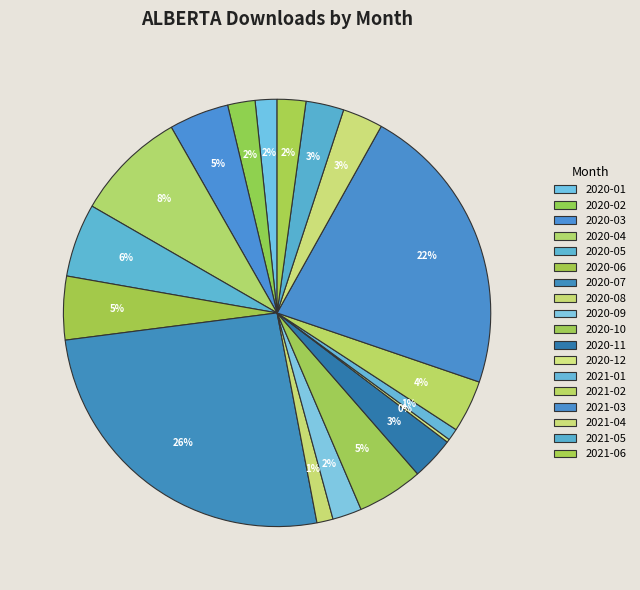

Rank the categories by value from highest to lowest.

2020-07, 2021-03, 2020-04, 2020-05, 2020-10, 2020-06, 2020-03, 2021-02, 2020-11, 2021-04, 2021-05, 2020-09, 2021-06, 2020-02, 2020-01, 2020-08, 2021-01, 2020-12